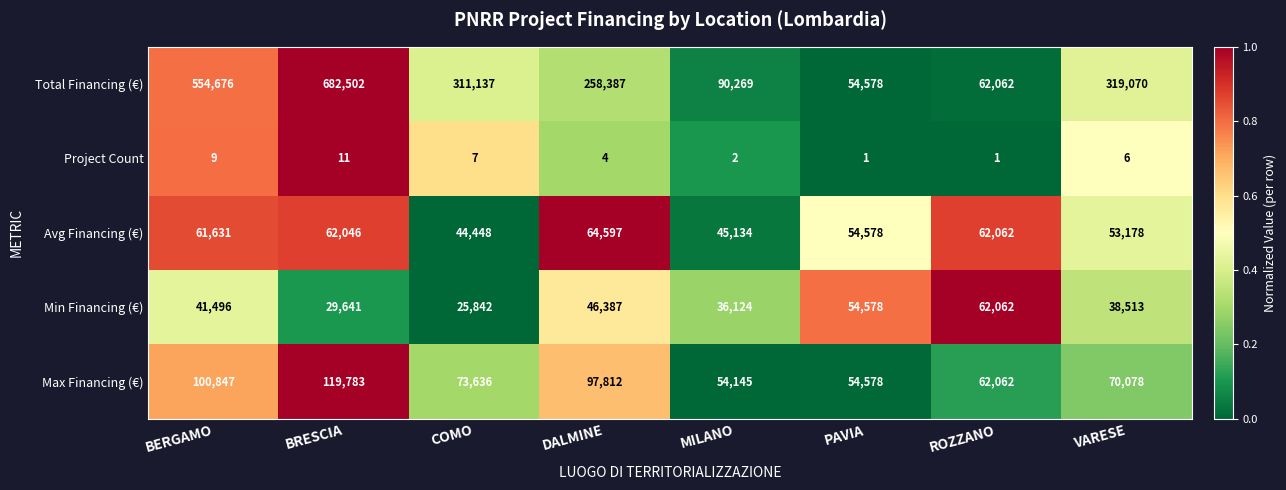

The Min Financing (€) series shows 102477 at ROZZANO. True or false?

False